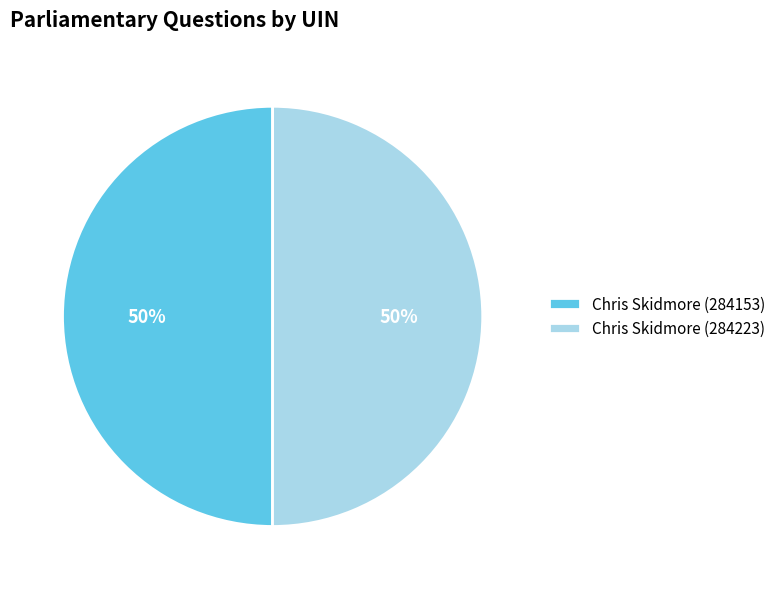

Approximately how many times larger is the value at Chris Skidmore (284223) compared to Chris Skidmore (284153)?

1.0